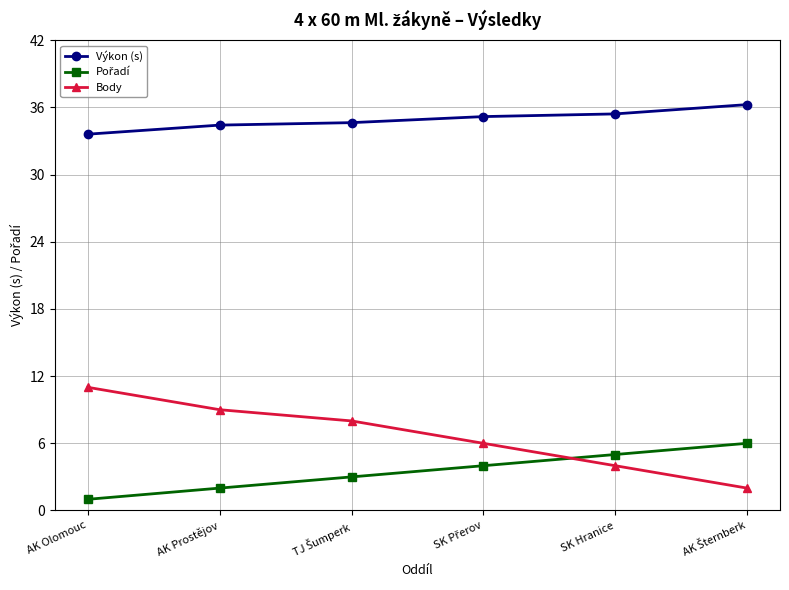

True or false: Výkon (s) and Body cross at least once.

False